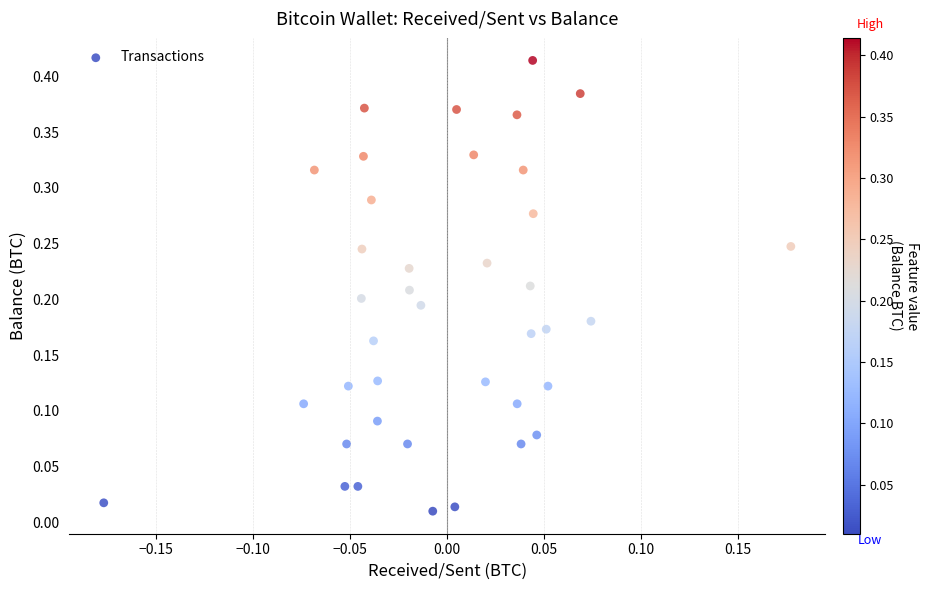

How many data points are displayed?

39